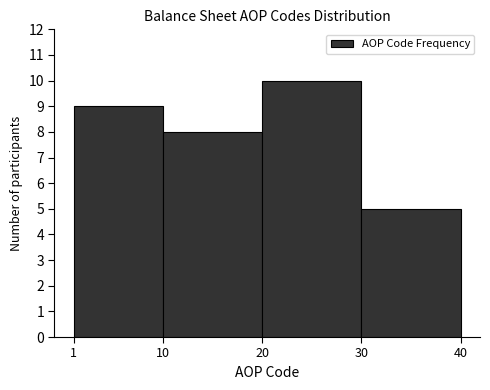

Reading left to right, list every bar in this chart as the range it spans on the x-axis followed by its height. The values are not printed on the chart, so give them approximately, as read against the axis.

1 to 10: 9
10 to 20: 8
20 to 30: 10
30 to 40: 5